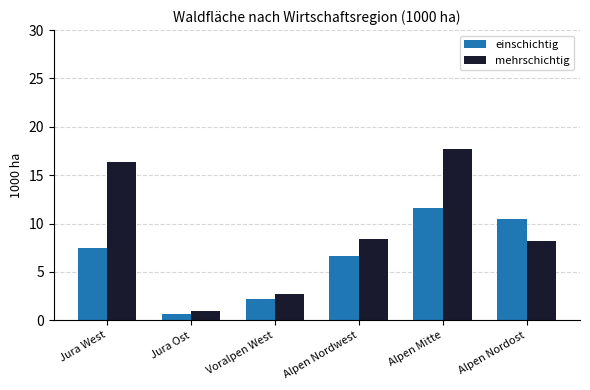

Does the chart contain stacked bars?

No